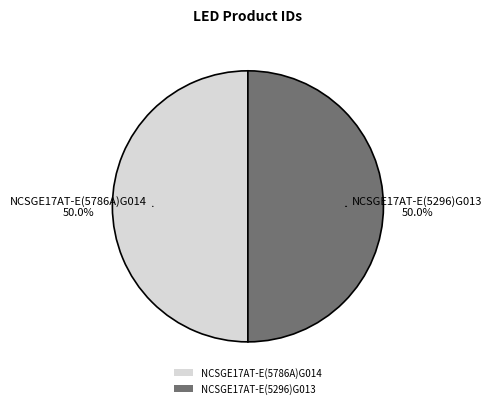

Do NCSGE17AT-E(5786A)G014 and NCSGE17AT-E(5296)G013 together represent more than half of the pie?

Yes